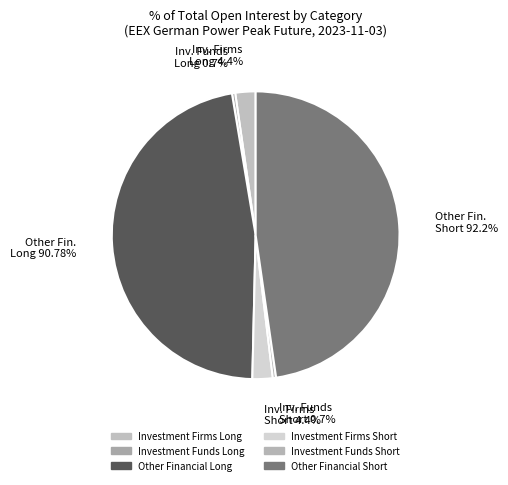

What percentage is NOT represented by Investment Firms Short?

97.7%